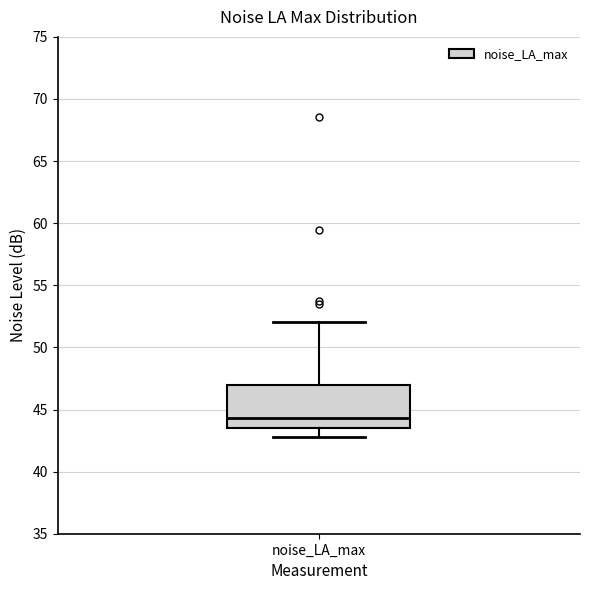

Where does the median line of the box for noise_LA_max sit on the y-axis? The values are not printed on the chart, so give them approximately, as read against the axis.

44.5